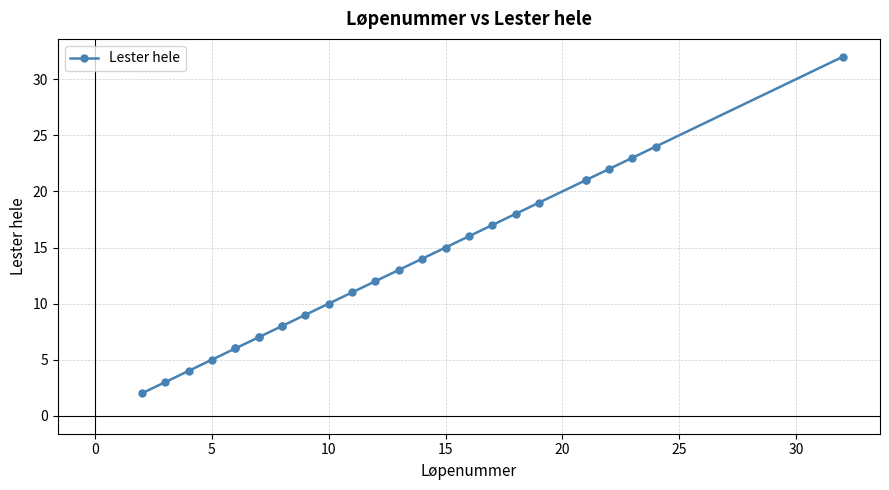

Does the chart have visible grid lines?

Yes